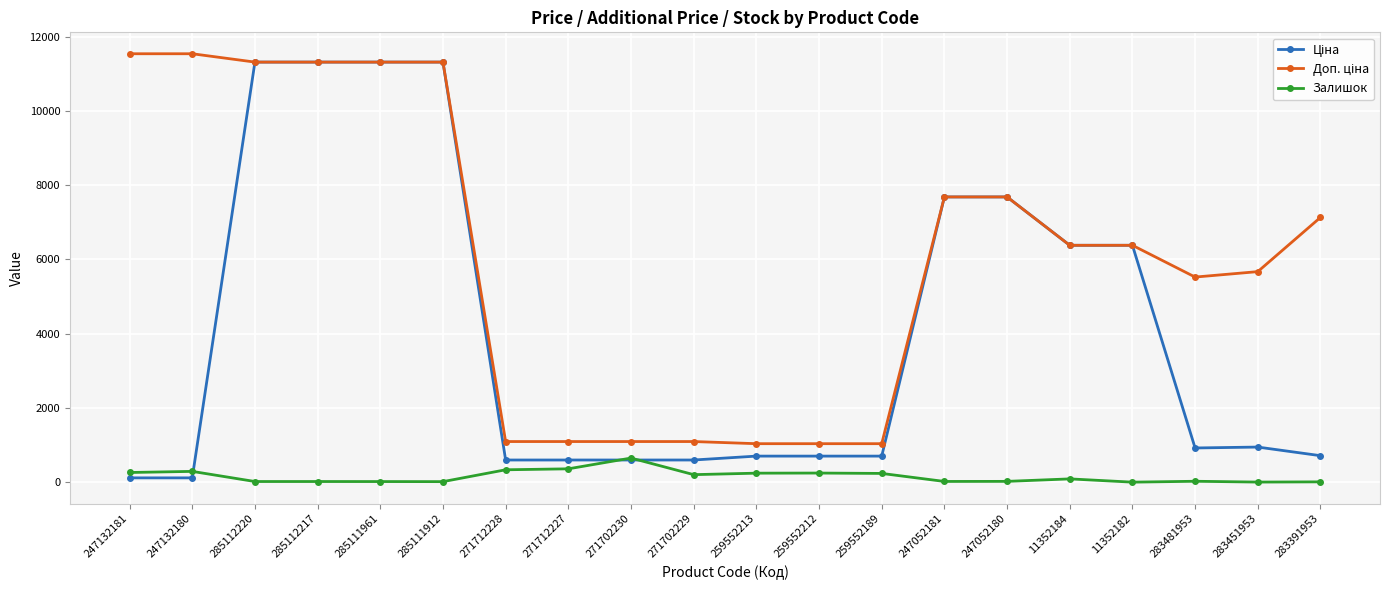

What is the greatest value displayed?

11537.0